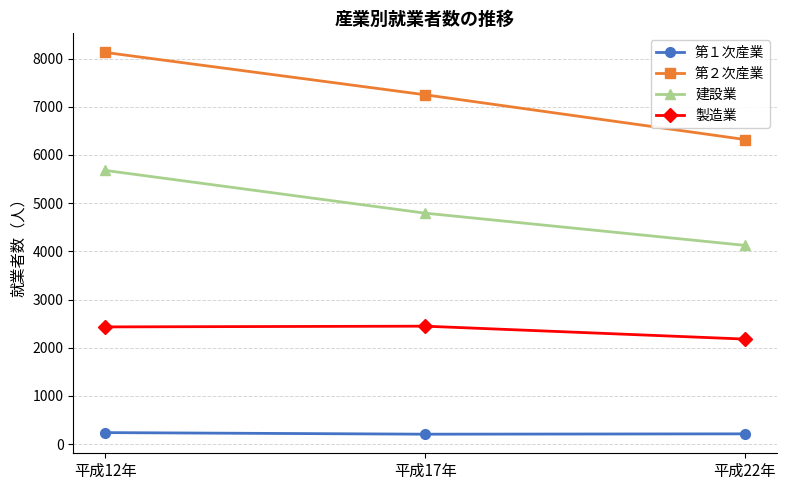

List the series in order of their overall mean, highest first.

第２次産業, 建設業, 製造業, 第１次産業